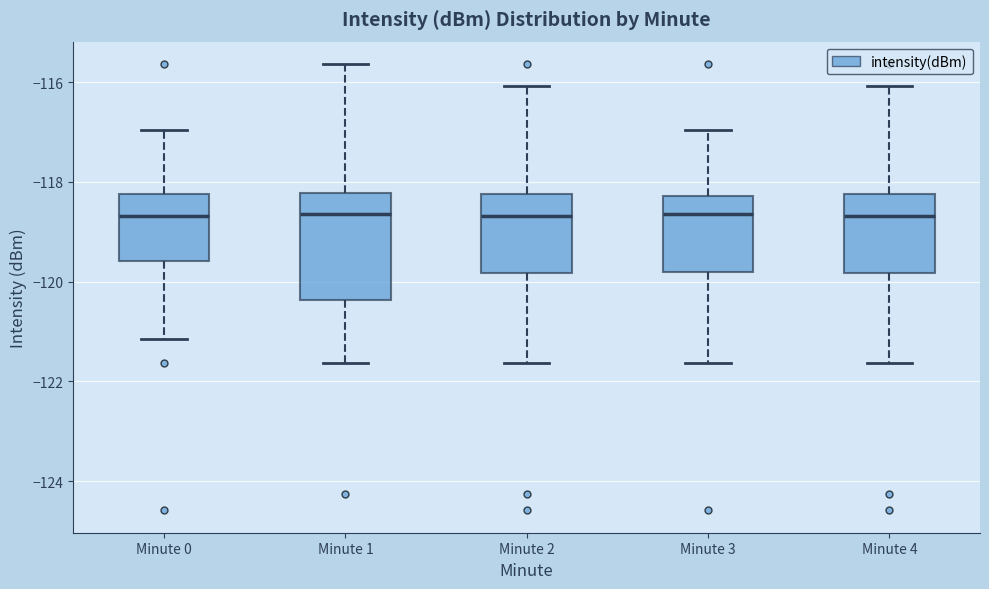

Reading left to right, read every box against the y-axis: the position of its median line, the range the box covers, and the ends of its whiskers. The values are not printed on the chart, so give them approximately, as read against the axis.

Minute 0: median -118.6, box -119.6 to -118.2, whiskers -121.2 to -117.0
Minute 1: median -118.6, box -120.4 to -118.2, whiskers -121.6 to -115.6
Minute 2: median -118.6, box -119.8 to -118.2, whiskers -121.6 to -116.0
Minute 3: median -118.6, box -119.8 to -118.2, whiskers -121.6 to -117.0
Minute 4: median -118.6, box -119.8 to -118.2, whiskers -121.6 to -116.0